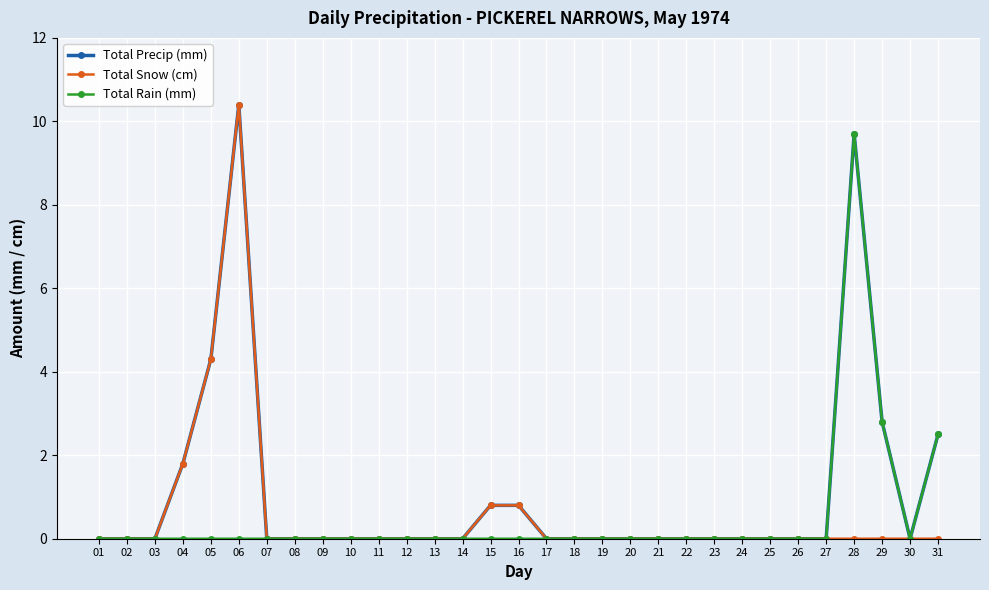

How many lines are shown in the chart?

3